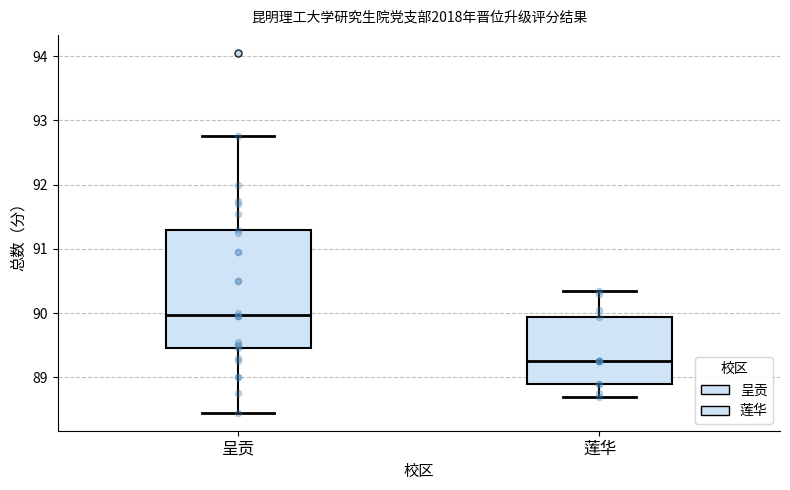

Comparing the boxes themselves (not the whiskers), which one is the tallest?

呈贡